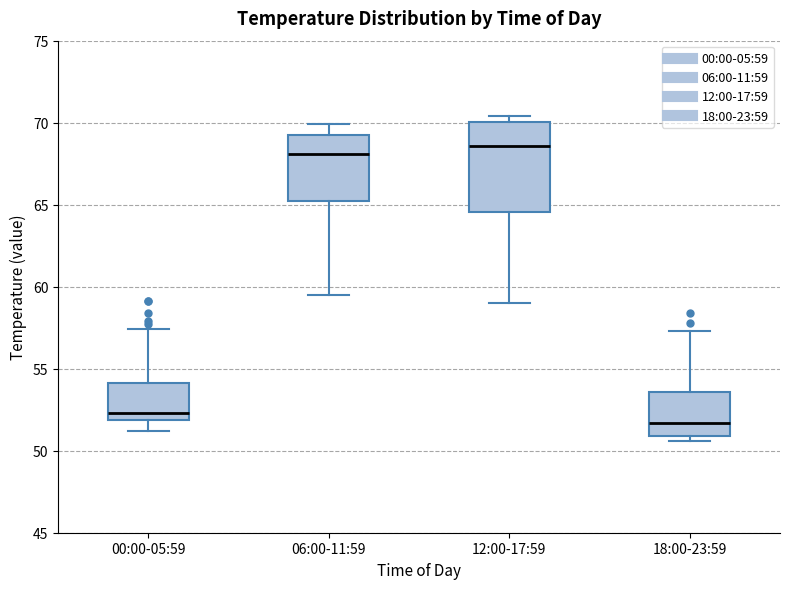

Reading left to right, transcribe this box plot: for each box, give where its median line is, the range the box spans, and where its two whiskers end, as read against the y-axis. The values are not printed on the chart, so give them approximately, as read against the axis.

00:00-05:59: median 52.5, box 52.0 to 54.0, whiskers 51.0 to 57.5
06:00-11:59: median 68.0, box 65.0 to 69.0, whiskers 59.5 to 70.0
12:00-17:59: median 68.5, box 64.5 to 70.0, whiskers 59.0 to 70.5
18:00-23:59: median 51.5, box 51.0 to 53.5, whiskers 50.5 to 57.5